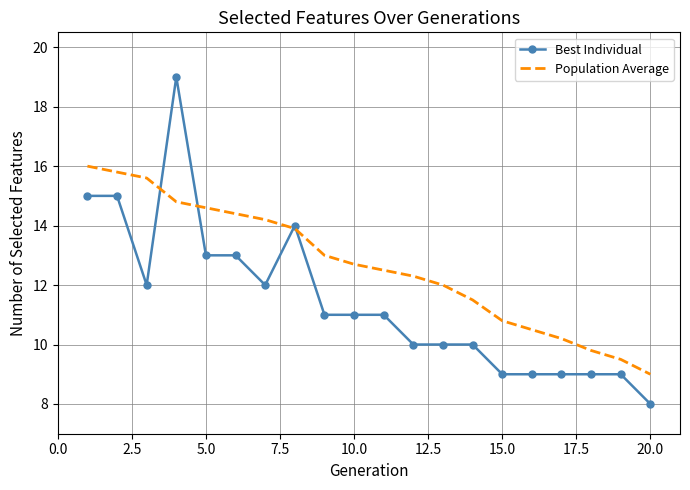

After their last crossing, which series has the higher values: Best Individual or Population Average?

Population Average